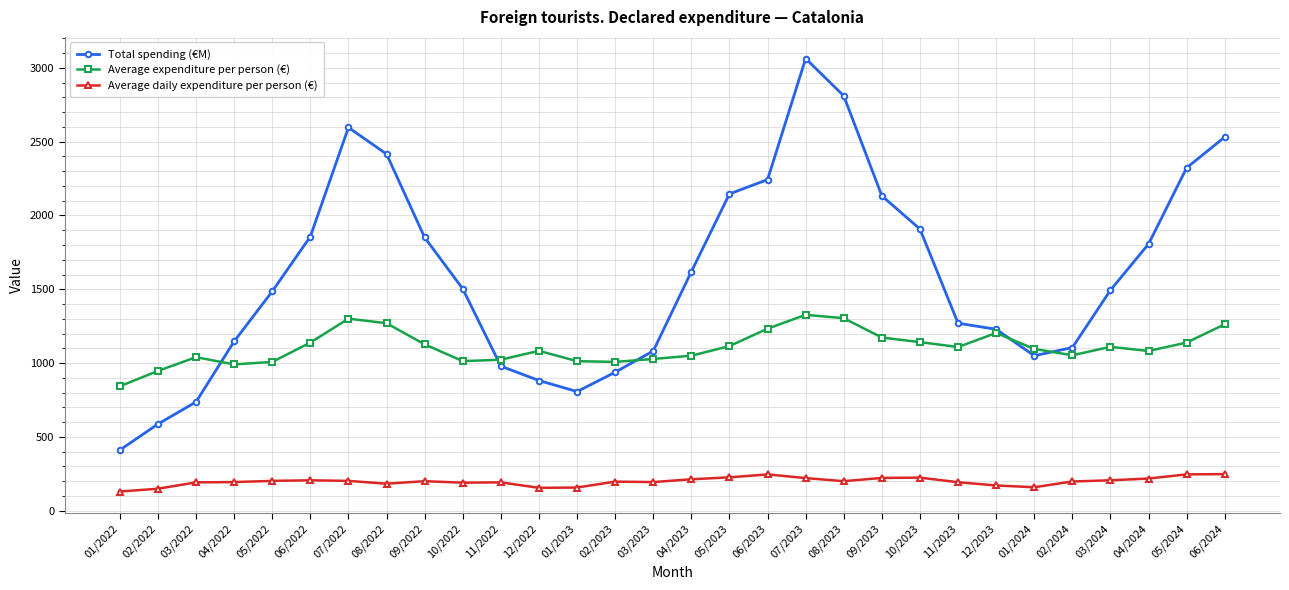

At which category is the sum across all series the highest?

07/2023